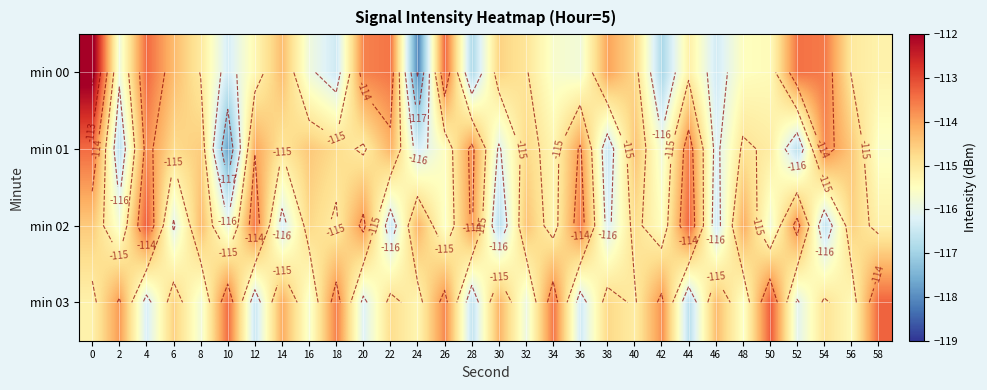

What is the spread (max minus min) of values at 48?

1.5